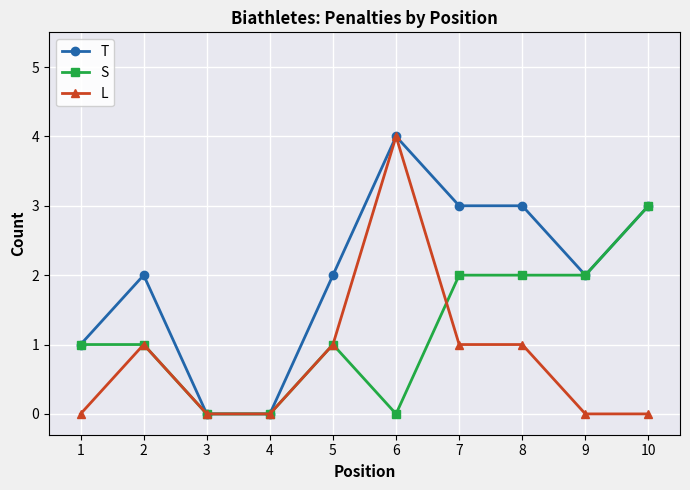

Count the T values in the range 1 to 3.

7